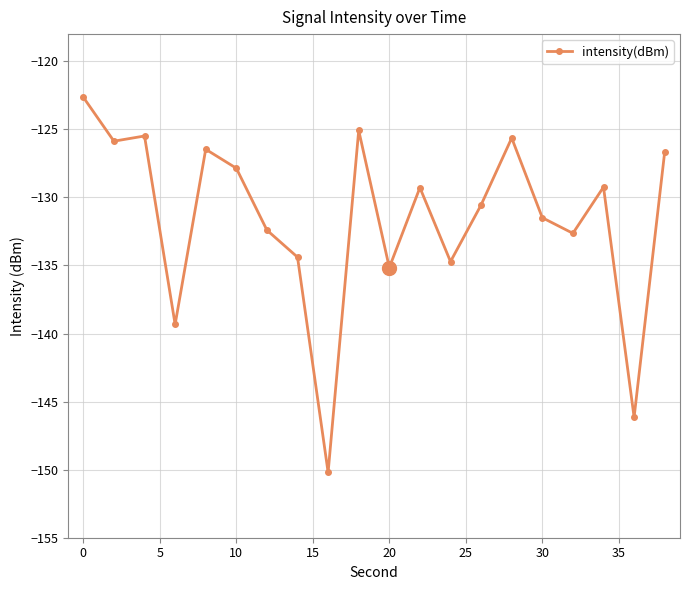

How many values are below -129?

12